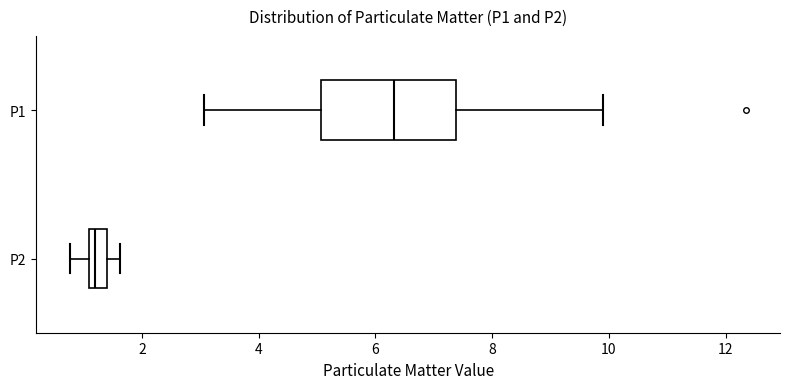

Where does the median line of the box for P1 sit on the x-axis? The values are not printed on the chart, so give them approximately, as read against the axis.

6.4